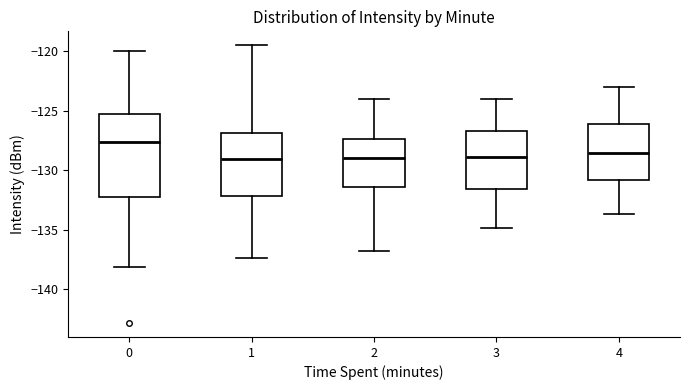

Comparing the boxes themselves (not the whiskers), which one is the tallest?

0